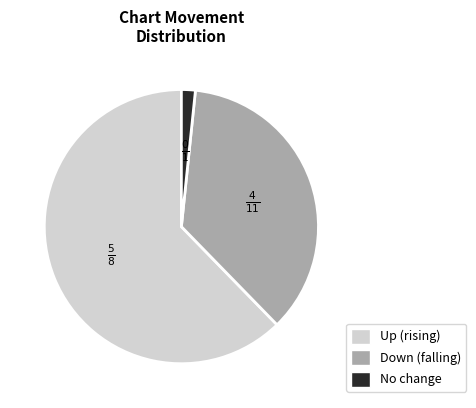

Count the number of slices in the pie.

3